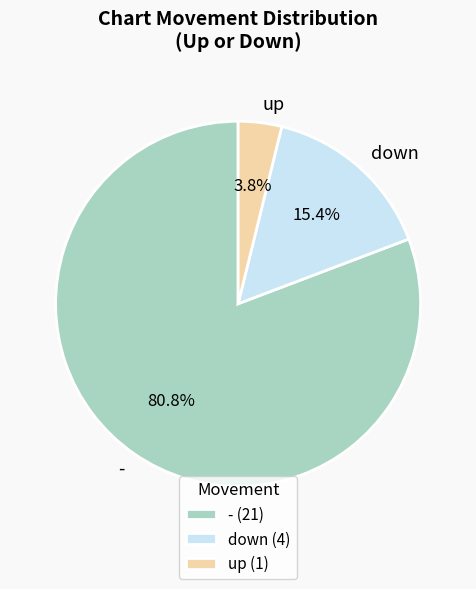

Does any single category account for the majority?

Yes